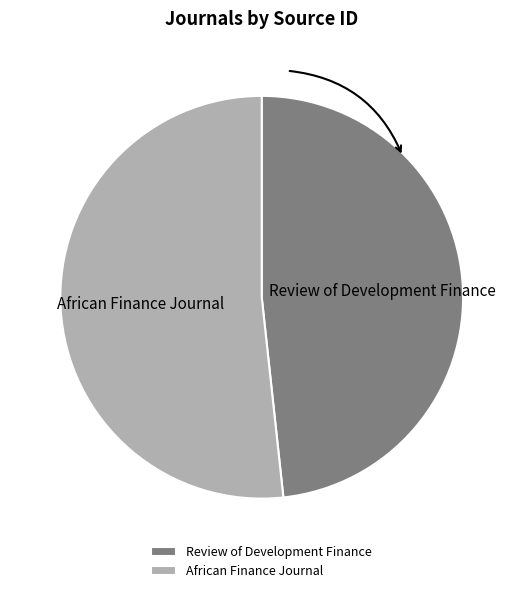

Count the number of slices in the pie.

2